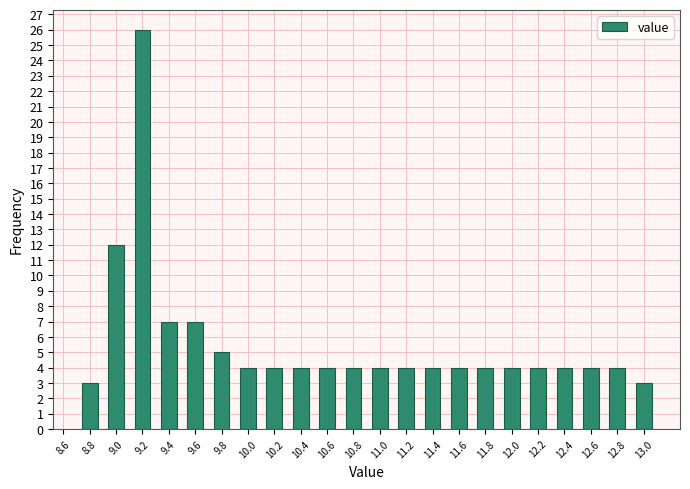

Over which range of the x-axis is the bar tallest?

9.1 to 9.3